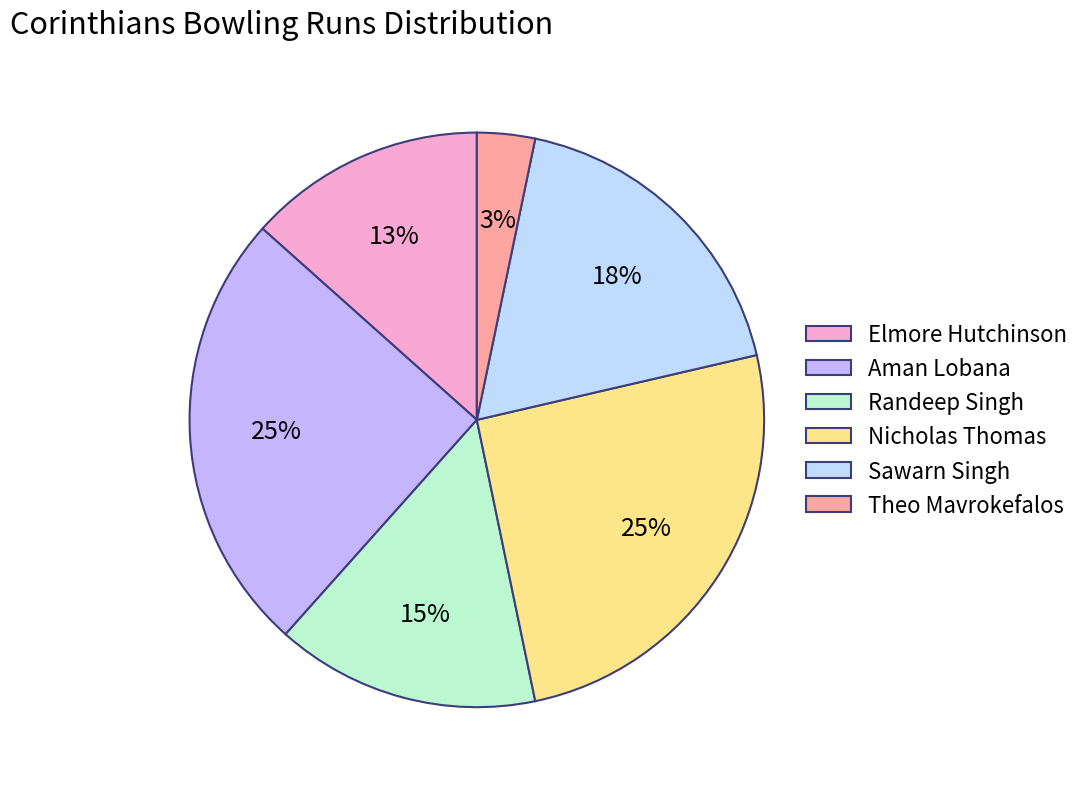

Rank the categories by value from lowest to highest.

Theo Mavrokefalos, Elmore Hutchinson, Randeep Singh, Sawarn Singh, Aman Lobana, Nicholas Thomas